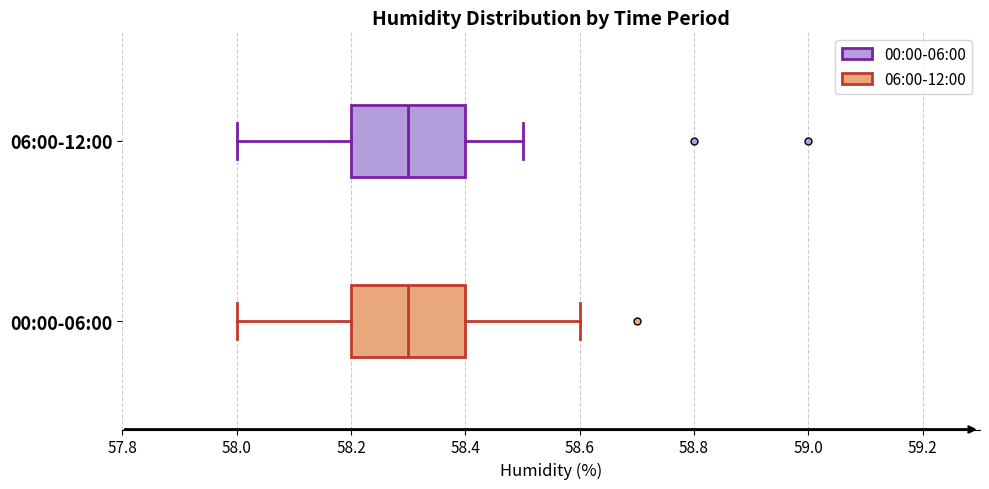

Reading bottom to top, transcribe this box plot: for each box, give where its median line is, the range the box spans, and where its two whiskers end, as read against the x-axis. The values are not printed on the chart, so give them approximately, as read against the axis.

00:00-06:00: median 58.3, box 58.2 to 58.4, whiskers 58.0 to 58.6
06:00-12:00: median 58.3, box 58.2 to 58.4, whiskers 58.0 to 58.5